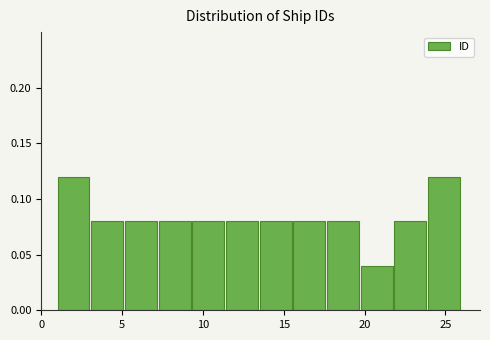

How tall is the bar that spans 20.0 to 22.0 on the x-axis? Neither the bar edges nor the heights are printed on the chart, so give them approximately, as read against the axes.

0.04